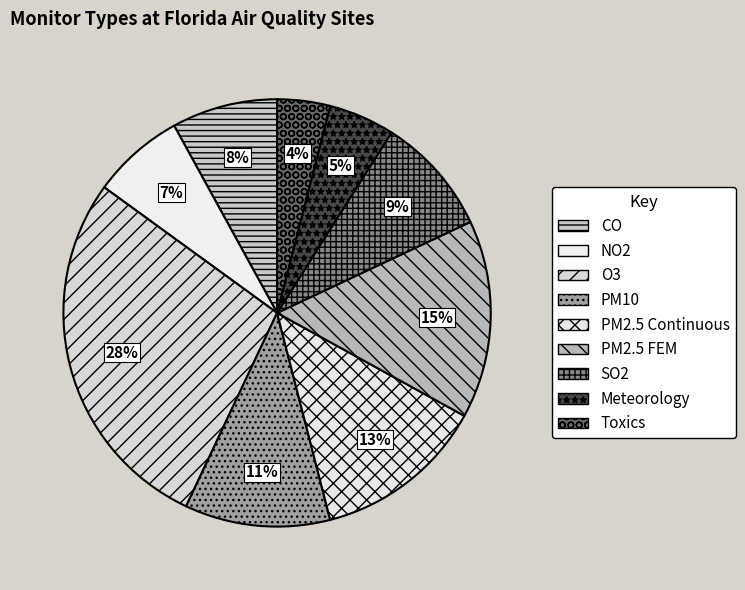

How many segments does this pie chart have?

9